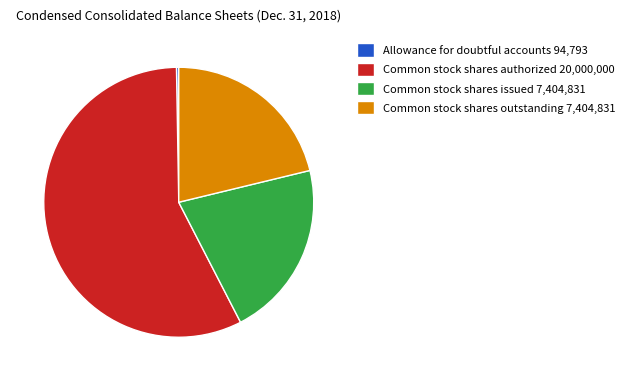

Combined, do Common stock shares issued 7,404,831 and Common stock shares authorized 20,000,000 account for over 50%?

Yes